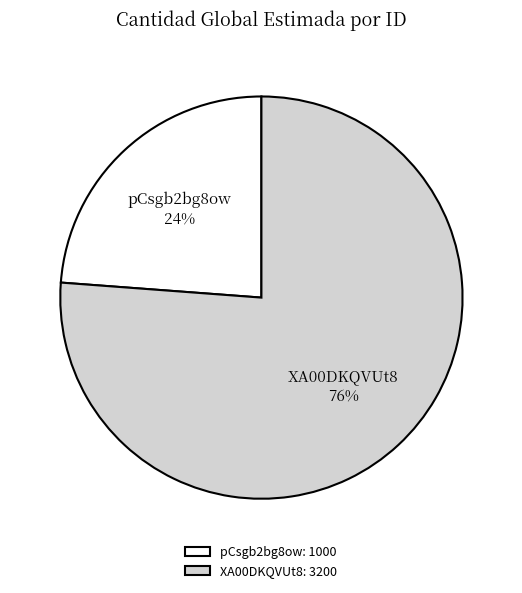

To the nearest percent, what is the average slice percentage?

50%